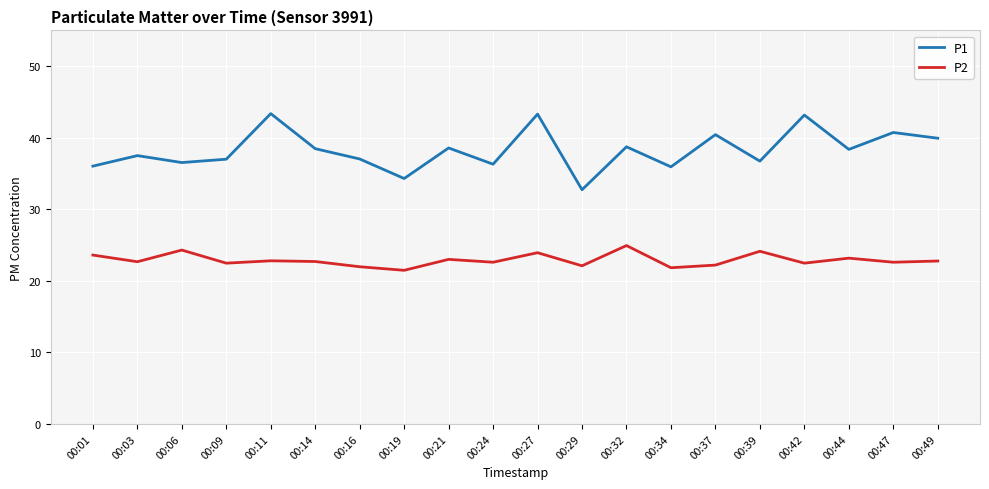

What is the difference between the second highest and second lowest values in the P1 series?

9.0